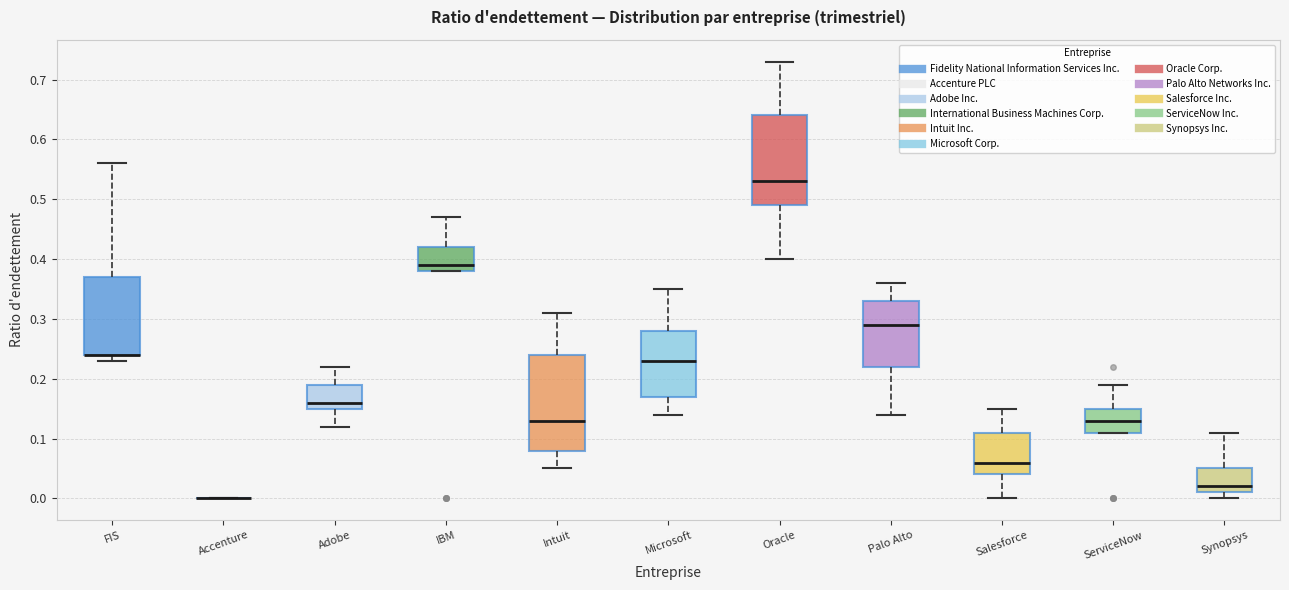

Reading left to right, transcribe this box plot: for each box, give where its median line is, the range the box spans, and where its two whiskers end, as read against the y-axis. The values are not printed on the chart, so give them approximately, as read against the axis.

FIS: median 0.24 (drawn on the box's lower edge), box 0.24 to 0.37, whiskers 0.23 to 0.56
Accenture: box collapsed to a line at 0.00, whiskers 0.00 to 0.00
Adobe: median 0.16, box 0.15 to 0.19, whiskers 0.12 to 0.22
IBM: median 0.39, box 0.38 to 0.42, whiskers 0.38 to 0.47
Intuit: median 0.13, box 0.08 to 0.24, whiskers 0.05 to 0.31
Microsoft: median 0.23, box 0.17 to 0.28, whiskers 0.14 to 0.35
Oracle: median 0.53, box 0.49 to 0.64, whiskers 0.40 to 0.73
Palo Alto: median 0.29, box 0.22 to 0.33, whiskers 0.14 to 0.36
Salesforce: median 0.06, box 0.04 to 0.11, whiskers 0.00 to 0.15
ServiceNow: median 0.13, box 0.11 to 0.15, whiskers 0.11 to 0.19
Synopsys: median 0.02, box 0.01 to 0.05, whiskers 0.00 to 0.11